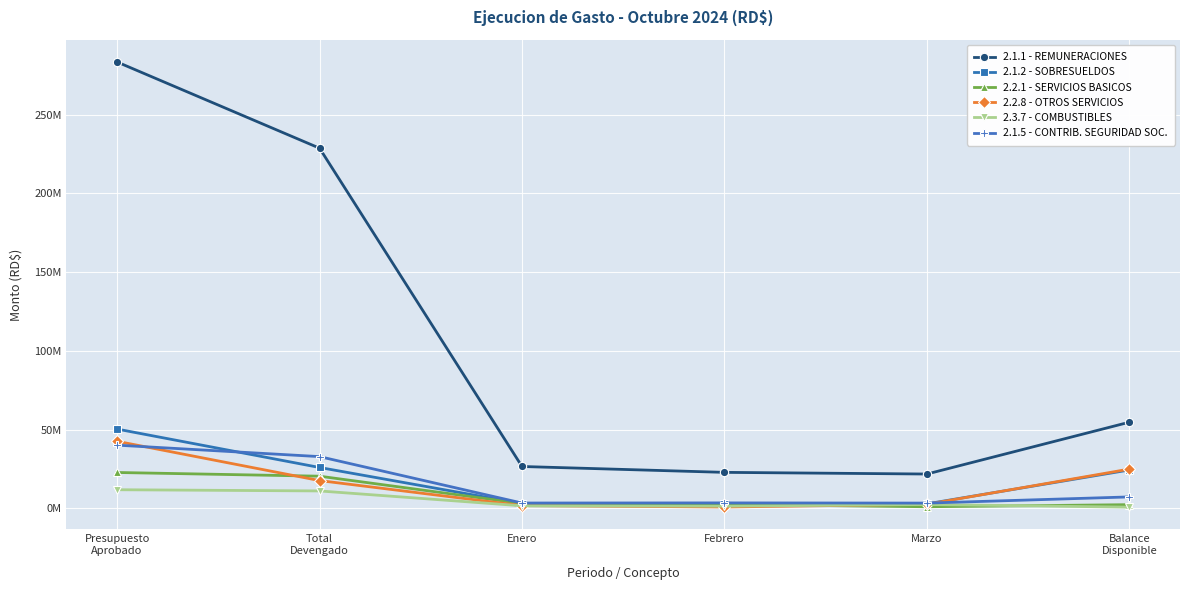

Is this an area chart (filled region under the line)?

No